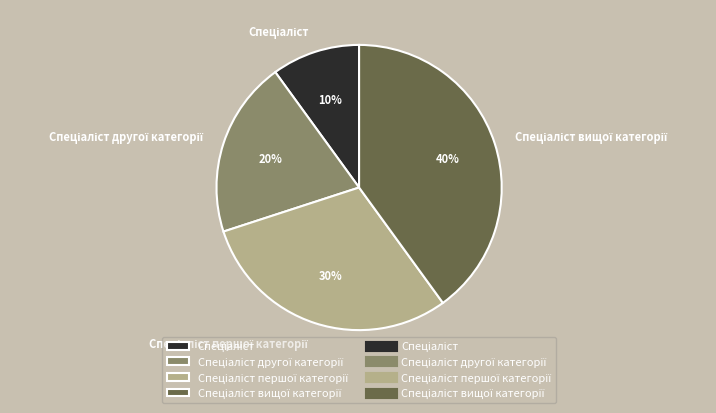

To the nearest percent, what is the average slice percentage?

25%